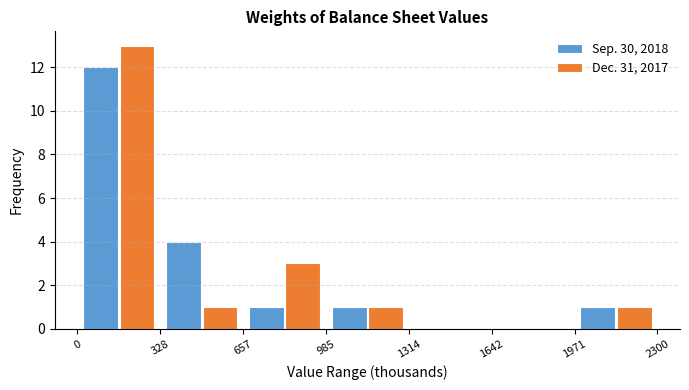

What is the height of the Sep. 30, 2018 bar covering 0 to 328 on the x-axis? The values are not printed on the chart, so give them approximately, as read against the axis.

12